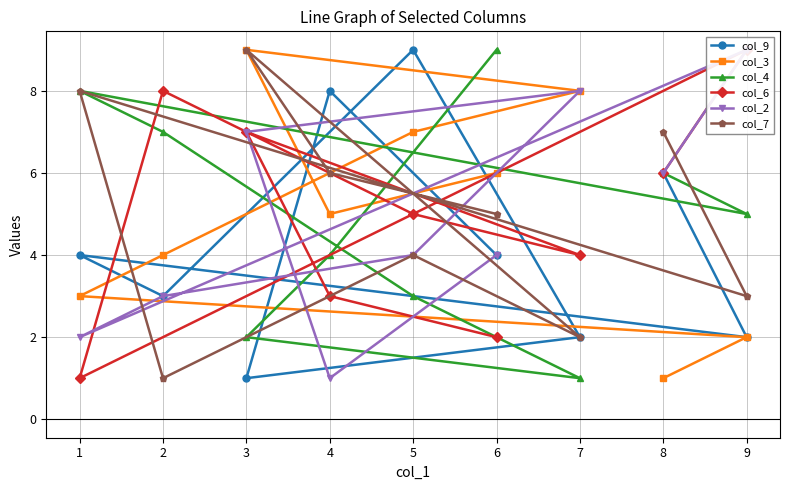

What is the total value across all series at 5?

32